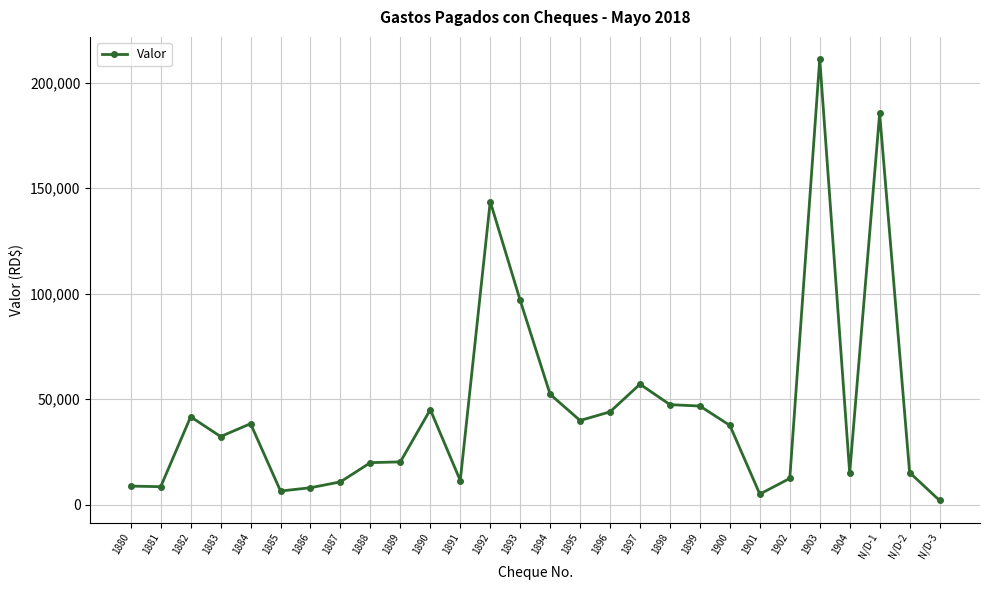

At which category does the data reach its first local peak?

1882